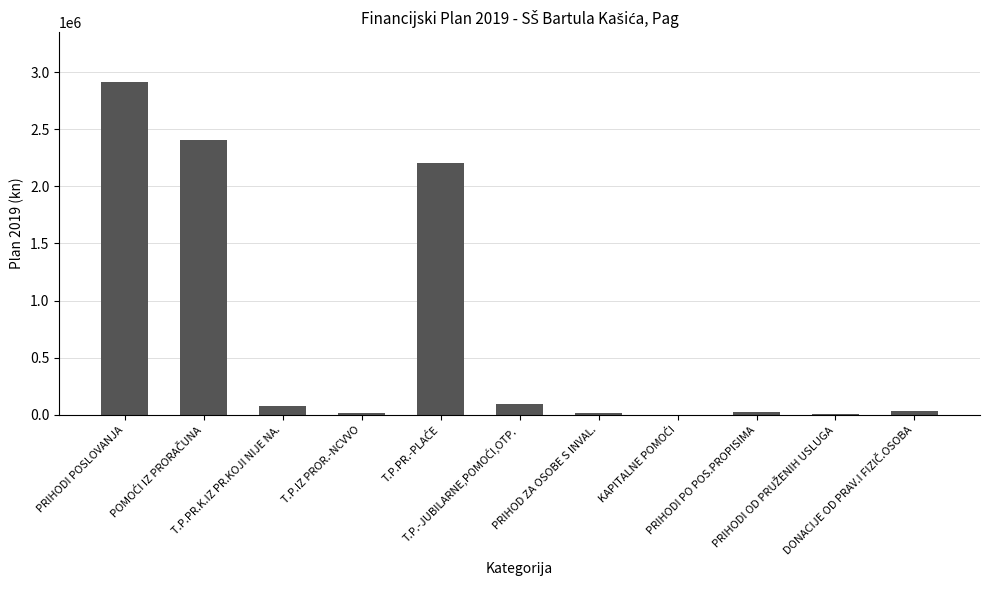

What is the sum of all values?

7797135.7